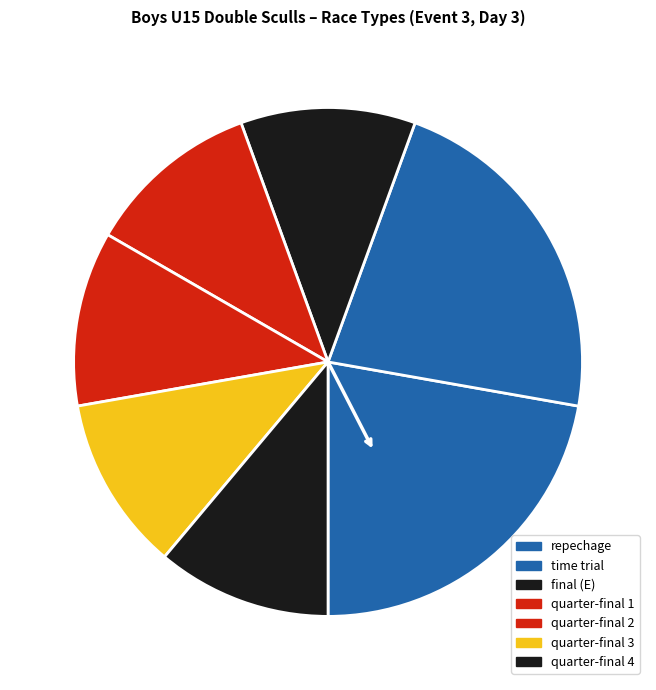

Which slice is the smallest?

final